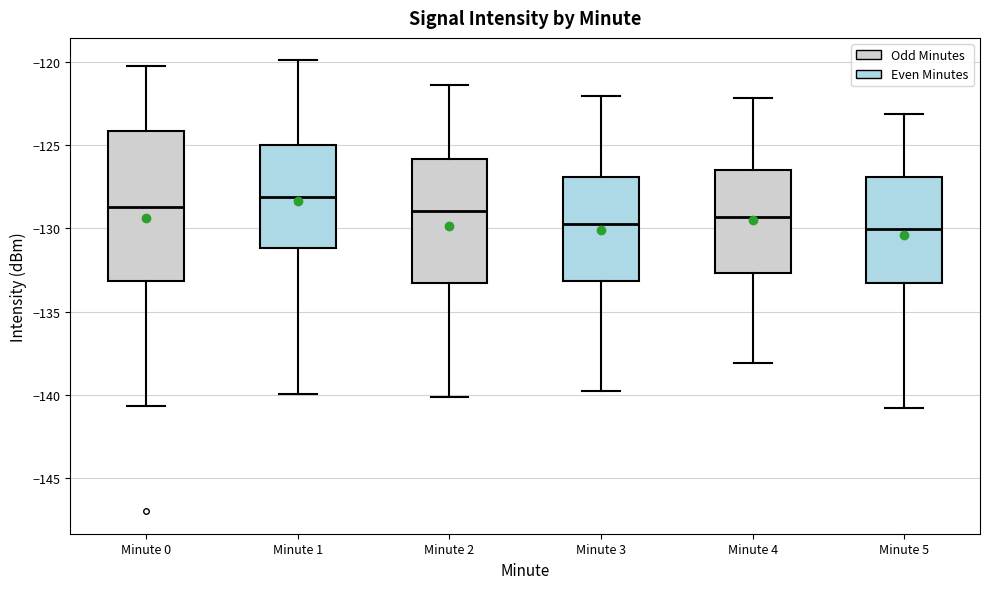

Reading left to right, read every box against the y-axis: the position of its median line, the range the box covers, and the ends of its whiskers. The values are not printed on the chart, so give them approximately, as read against the axis.

Minute 0: median -128.5, box -133.0 to -124.0, whiskers -140.5 to -120.0
Minute 1: median -128.0, box -131.0 to -125.0, whiskers -140.0 to -120.0
Minute 2: median -129.0, box -133.5 to -126.0, whiskers -140.0 to -121.5
Minute 3: median -129.5, box -133.0 to -127.0, whiskers -140.0 to -122.0
Minute 4: median -129.5, box -132.5 to -126.5, whiskers -138.0 to -122.0
Minute 5: median -130.0, box -133.5 to -127.0, whiskers -141.0 to -123.0